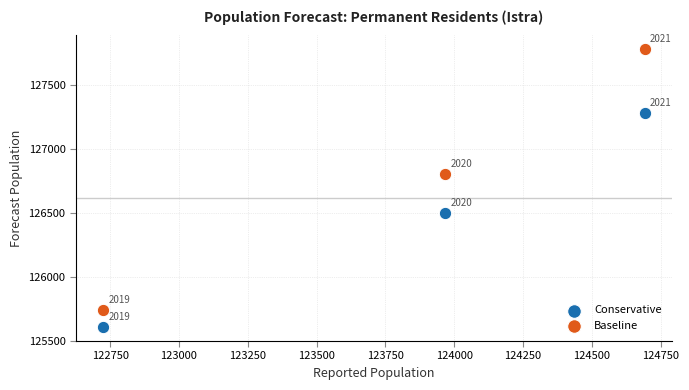

Which series contains the highest Y value?

Baseline